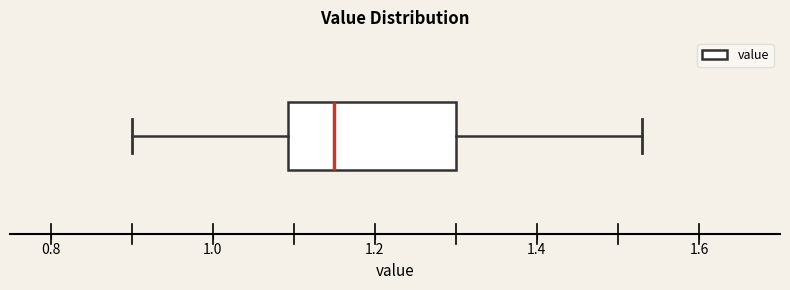

Where does the right whisker of the box end on the x-axis? The values are not printed on the chart, so give them approximately, as read against the axis.

1.54